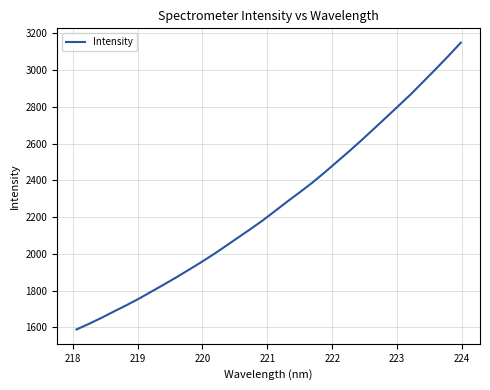

What is the difference between the maximum and minimum values?

1560.5